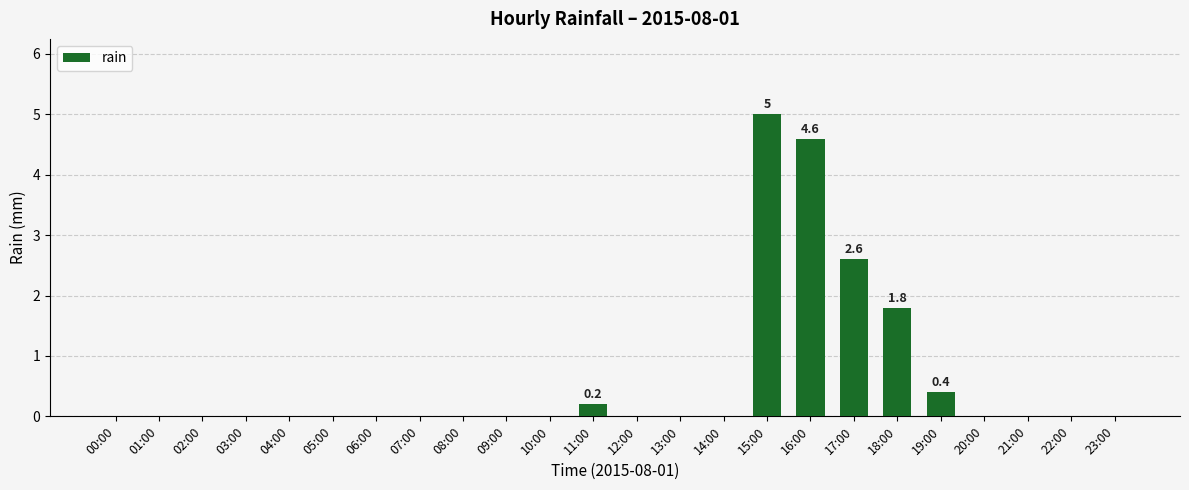

True or false: the data shows 2.6 at 17:00.

True